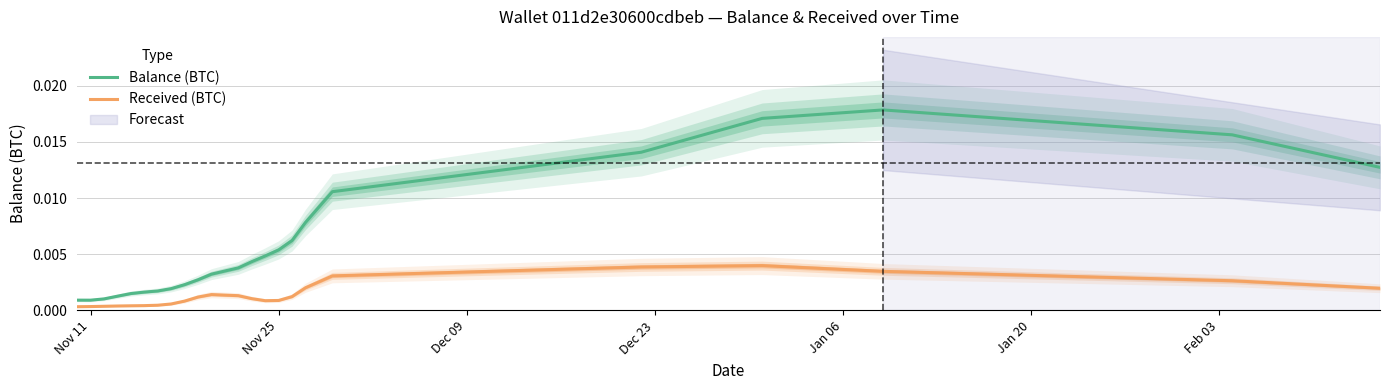

True or false: Received (BTC) and Balance (BTC) cross at least once.

False